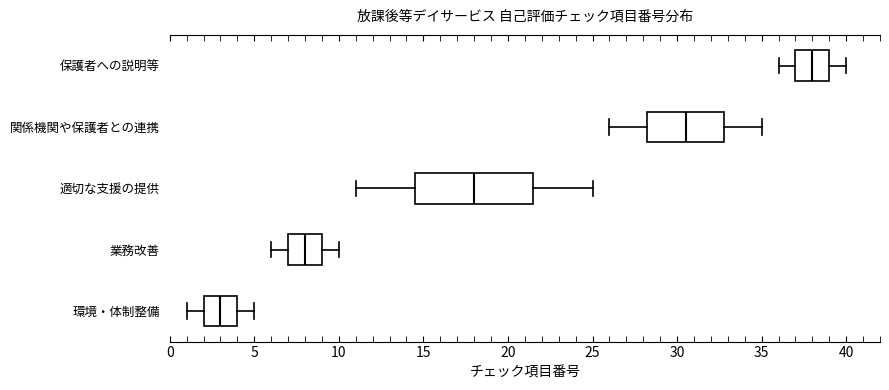

Where does the left whisker of the box for 適切な支援の提供 end on the x-axis? The values are not printed on the chart, so give them approximately, as read against the axis.

11.0